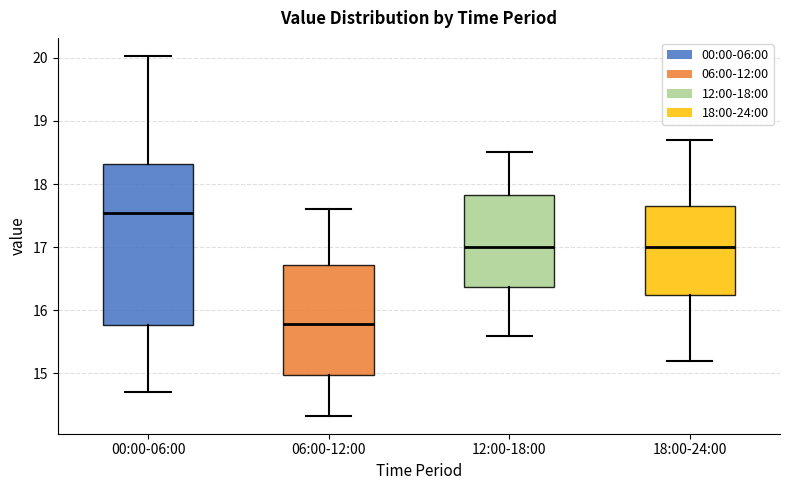

Reading left to right, transcribe this box plot: for each box, give where its median line is, the range the box spans, and where its two whiskers end, as read against the y-axis. The values are not printed on the chart, so give them approximately, as read against the axis.

00:00-06:00: median 17.5, box 15.8 to 18.3, whiskers 14.7 to 20.0
06:00-12:00: median 15.8, box 15.0 to 16.7, whiskers 14.3 to 17.6
12:00-18:00: median 17.0, box 16.4 to 17.8, whiskers 15.6 to 18.5
18:00-24:00: median 17.0, box 16.3 to 17.7, whiskers 15.2 to 18.7